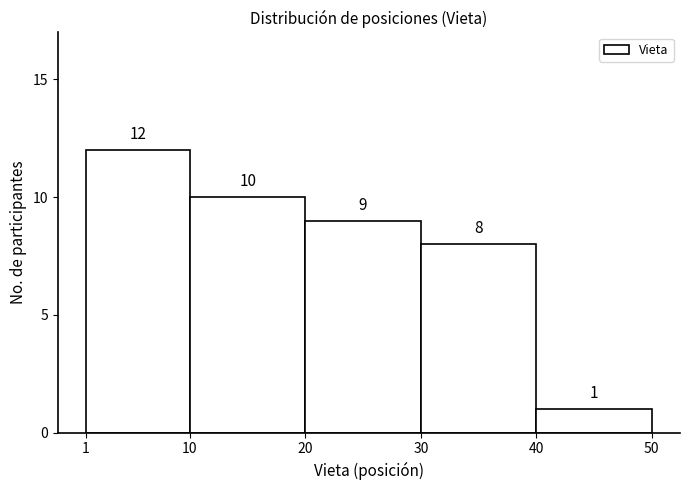

Reading left to right, transcribe this chart: for each bar, give the range it covers on the x-axis and its height.

1 to 10: 12
10 to 20: 10
20 to 30: 9
30 to 40: 8
40 to 50: 1